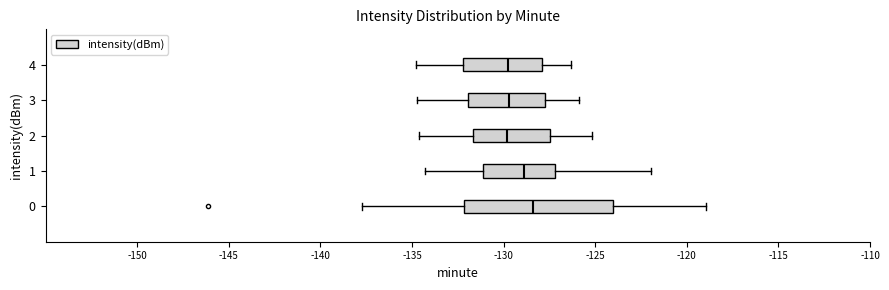

Reading bottom to top, read every box against the x-axis: the position of its median line, the range the box covers, and the ends of its whiskers. The values are not printed on the chart, so give them approximately, as read against the axis.

0: median -128.5, box -132.0 to -124.0, whiskers -137.5 to -119.0
1: median -129.0, box -131.0 to -127.0, whiskers -134.5 to -122.0
2: median -130.0, box -131.5 to -127.5, whiskers -134.5 to -125.0
3: median -129.5, box -132.0 to -127.5, whiskers -134.5 to -126.0
4: median -129.5, box -132.0 to -128.0, whiskers -135.0 to -126.5